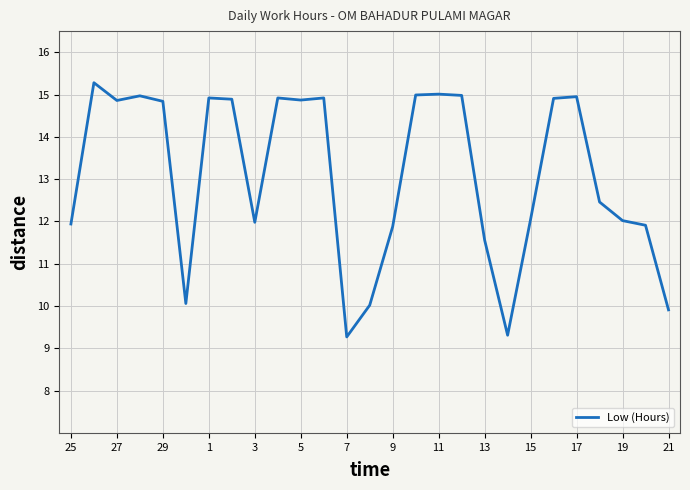

What is the difference between the maximum and minimum values?

6.0